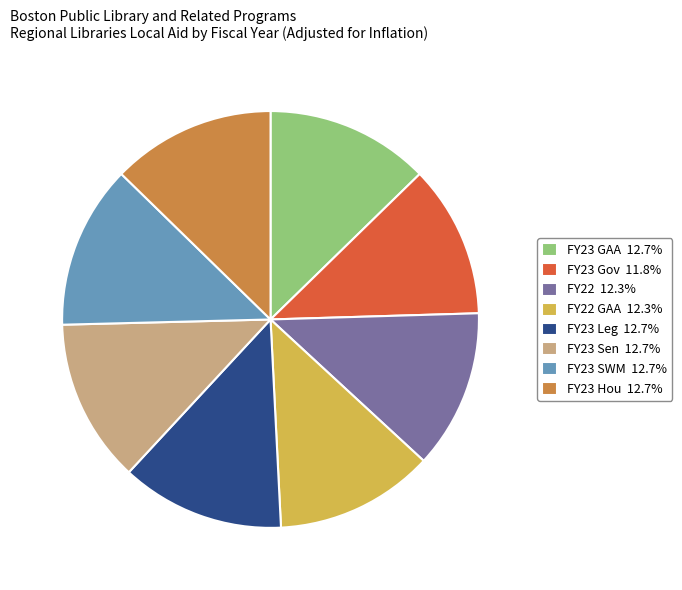

Does any single category account for the majority?

No